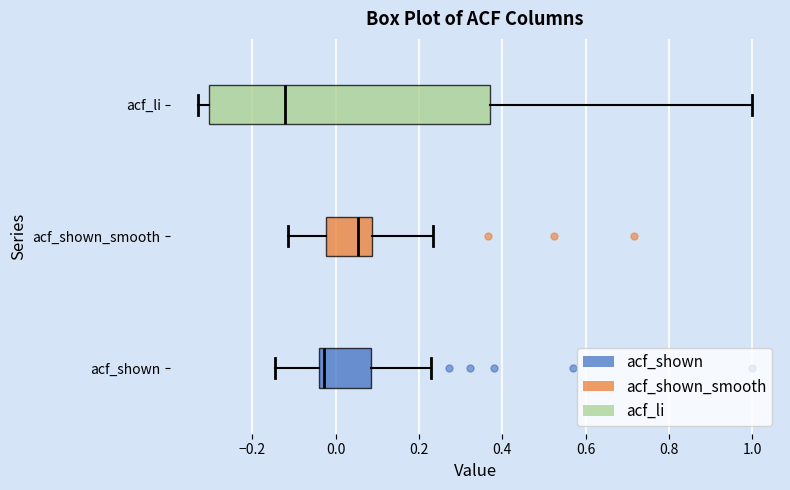

Reading bottom to top, read every box against the x-axis: the position of its median line, the range the box covers, and the ends of its whiskers. The values are not printed on the chart, so give them approximately, as read against the axis.

acf_shown: median -0.02, box -0.04 to 0.08, whiskers -0.14 to 0.22
acf_shown_smooth: median 0.06, box -0.02 to 0.08, whiskers -0.12 to 0.24
acf_li: median -0.12, box -0.30 to 0.38, whiskers -0.32 to 1.00